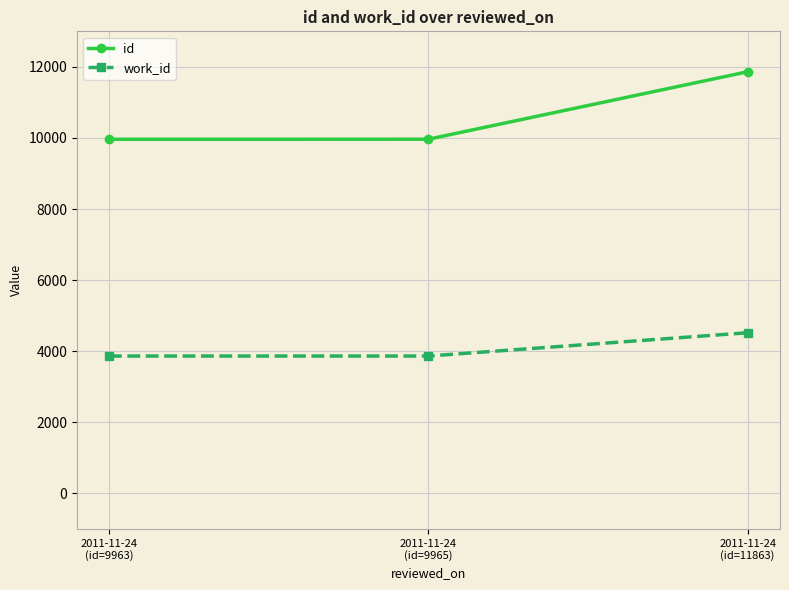

What is the label of the 3rd point from the right?

2011-11-24
(id=9963)